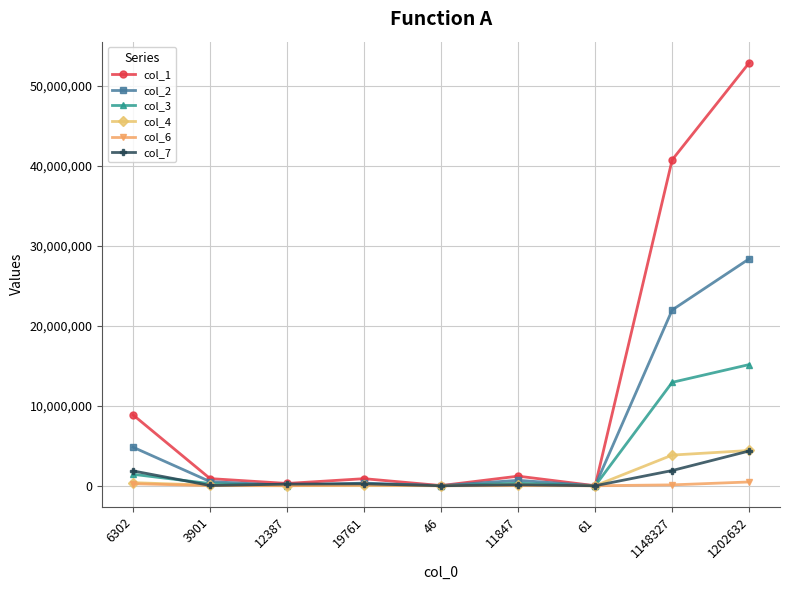

Count the number of categories in the chart.

9